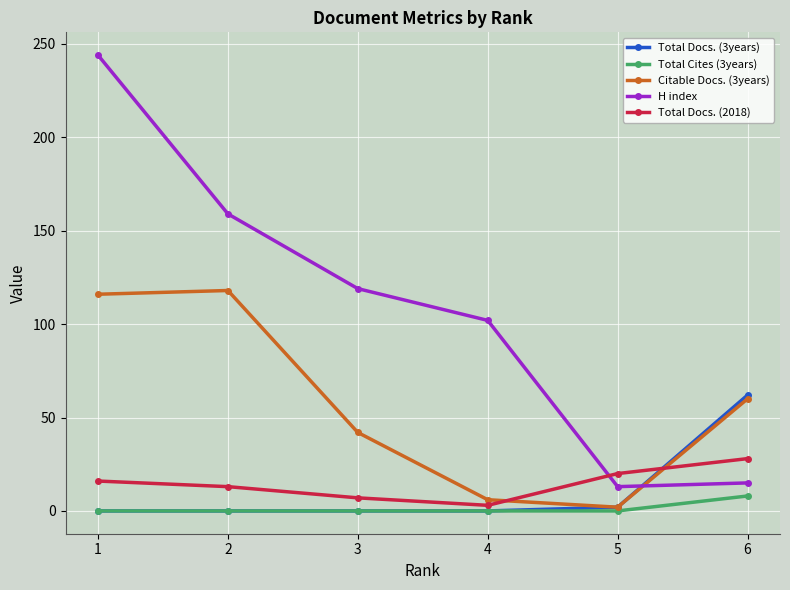

Does the chart have visible grid lines?

Yes